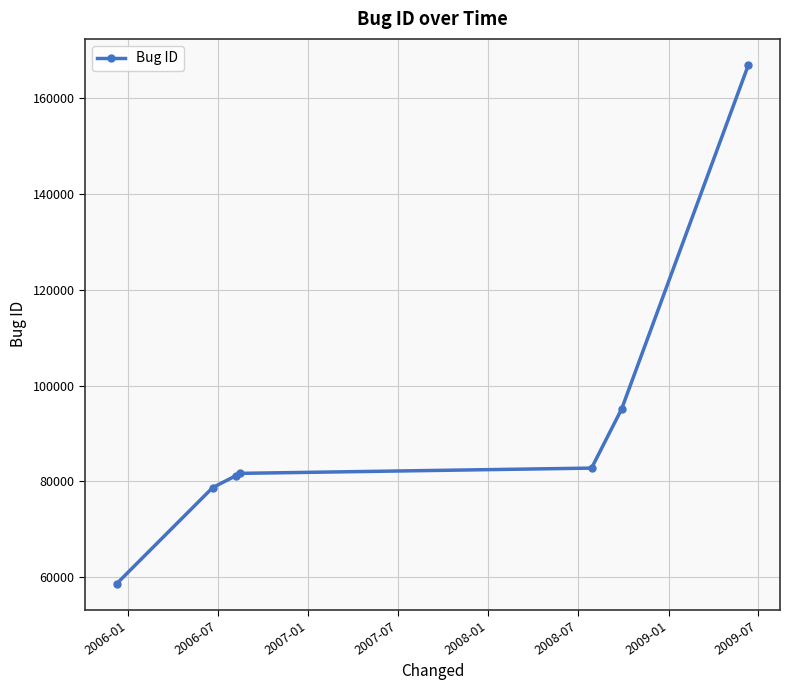

How many data points are less than 81689?

3